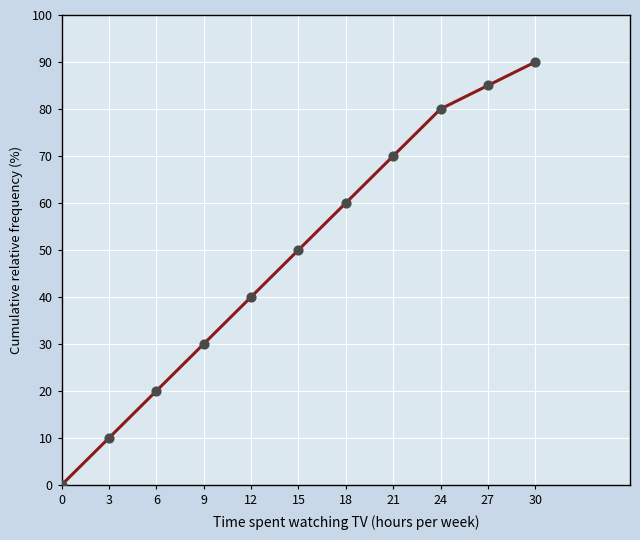

Approximately how many times larger is the value at 9 compared to 30?

0.3